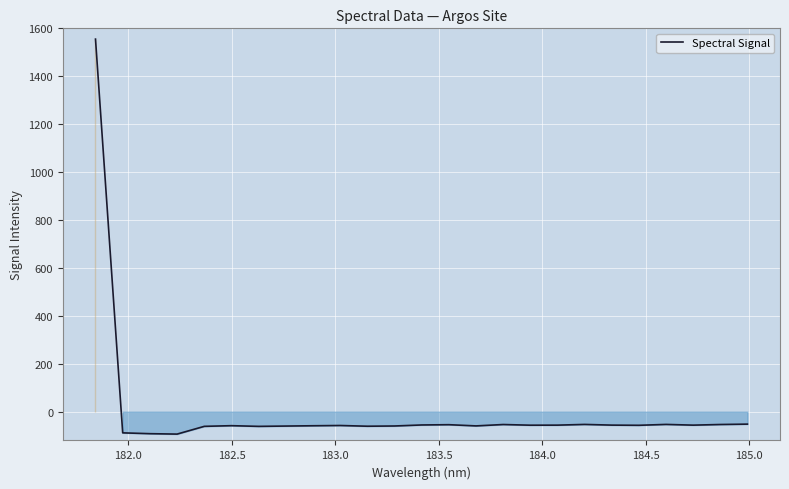

What is the maximum value shown in the chart?

1555.0